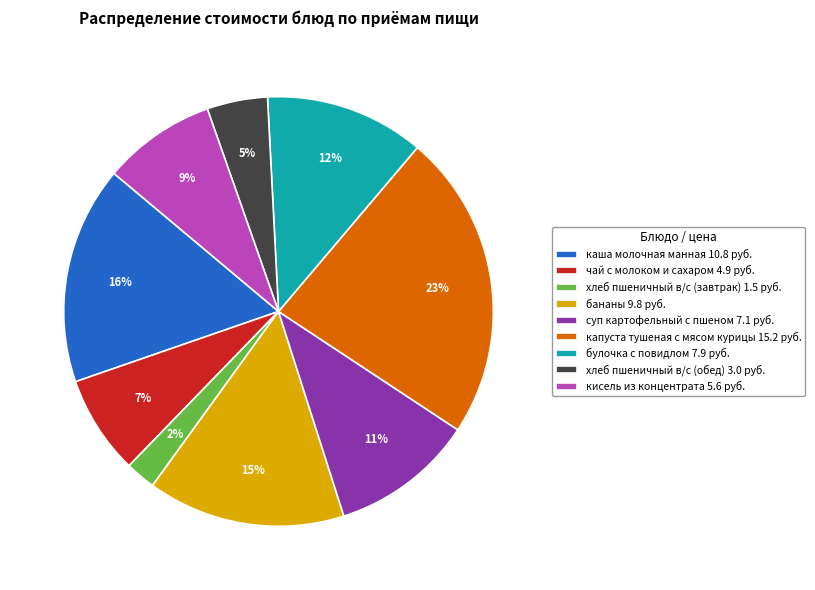

Which category has the biggest portion of the pie?

капуста тушеная с мясом курицы